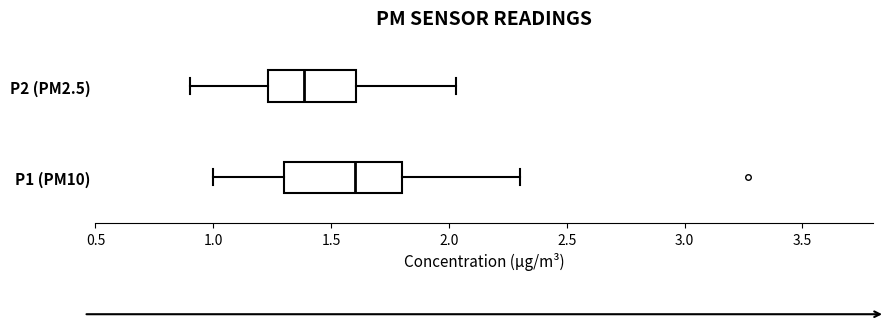

Reading bottom to top, read every box against the x-axis: the position of its median line, the range the box covers, and the ends of its whiskers. The values are not printed on the chart, so give them approximately, as read against the axis.

P1 (PM10): median 1.60, box 1.30 to 1.80, whiskers 1.00 to 2.30
P2 (PM2.5): median 1.40, box 1.25 to 1.60, whiskers 0.90 to 2.05